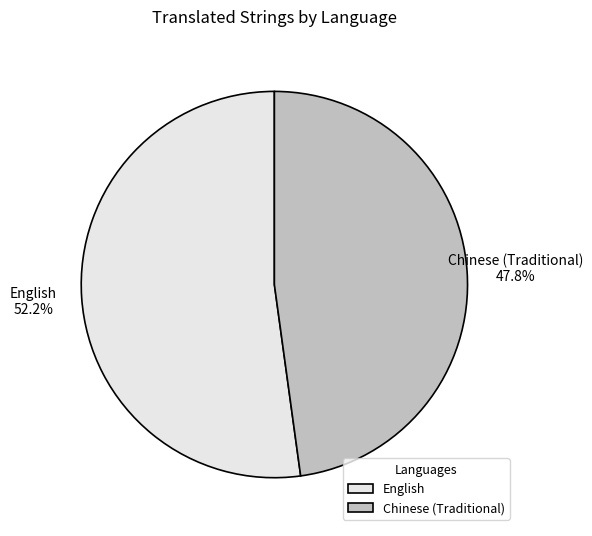

What is the majority slice?

English